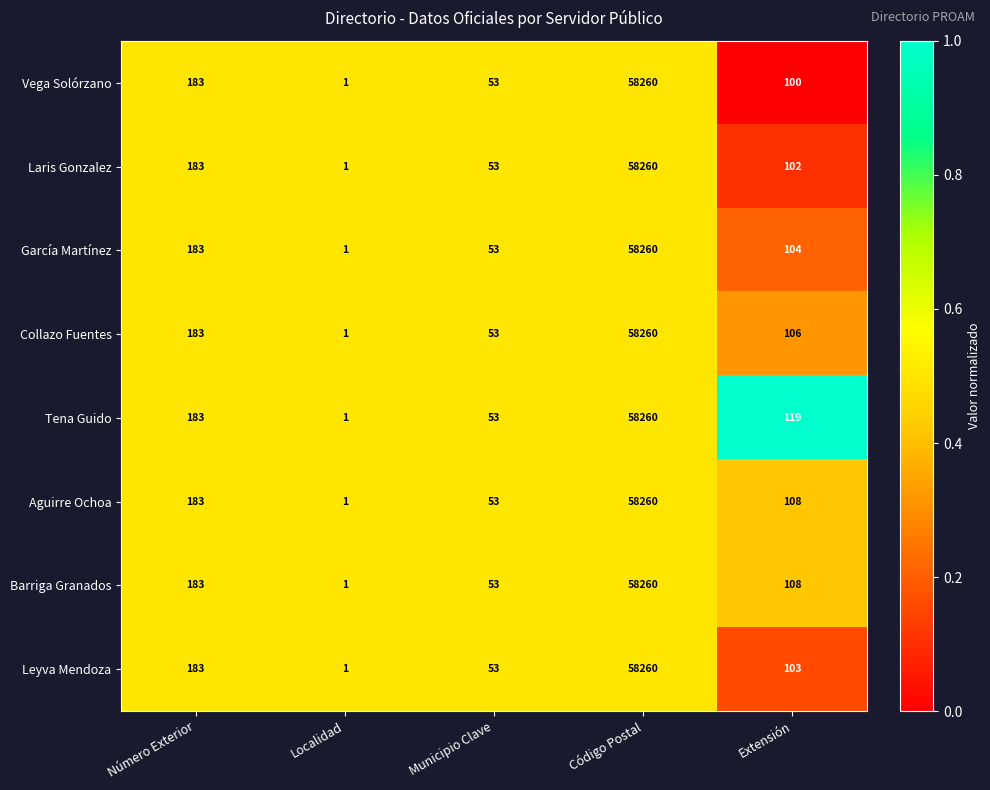

Is the value of Vega Solórzano at Número Exterior greater than the value of Aguirre Ochoa at Localidad?

Yes